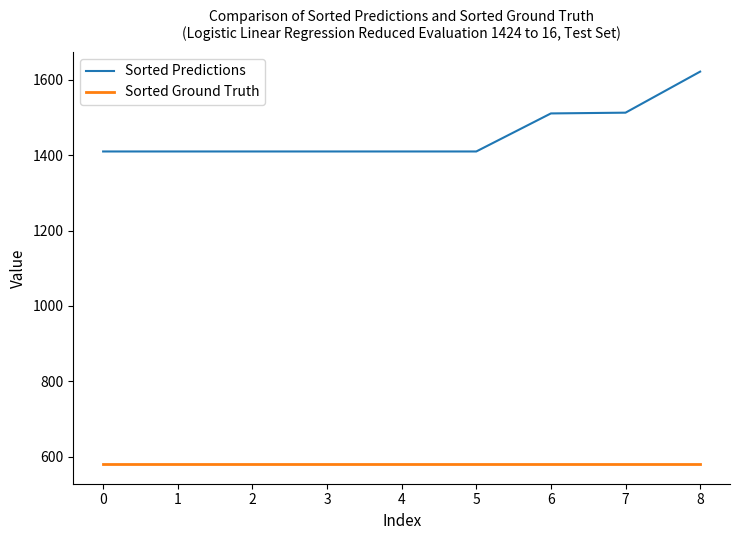

What is the spread (max minus min) of values at 8?

1041.9